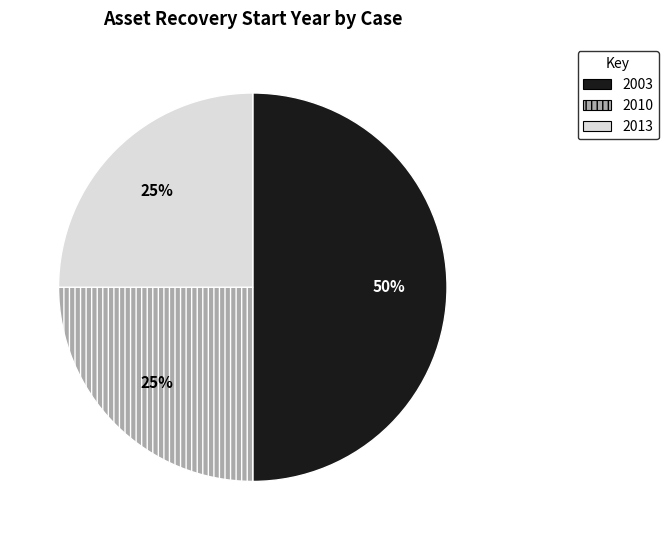

What is the largest slice in the pie chart?

2003